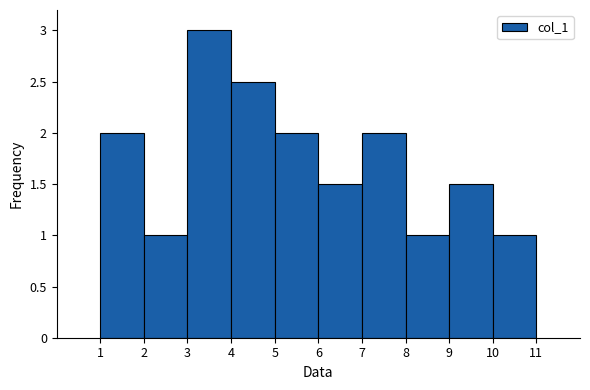

Reading left to right, transcribe this chart: for each bar, give the range it covers on the x-axis and its height. The values are not printed on the chart, so give them approximately, as read against the axis.

1 to 2: 2.0
2 to 3: 1.0
3 to 4: 3.0
4 to 5: 2.5
5 to 6: 2.0
6 to 7: 1.5
7 to 8: 2.0
8 to 9: 1.0
9 to 10: 1.5
10 to 11: 1.0